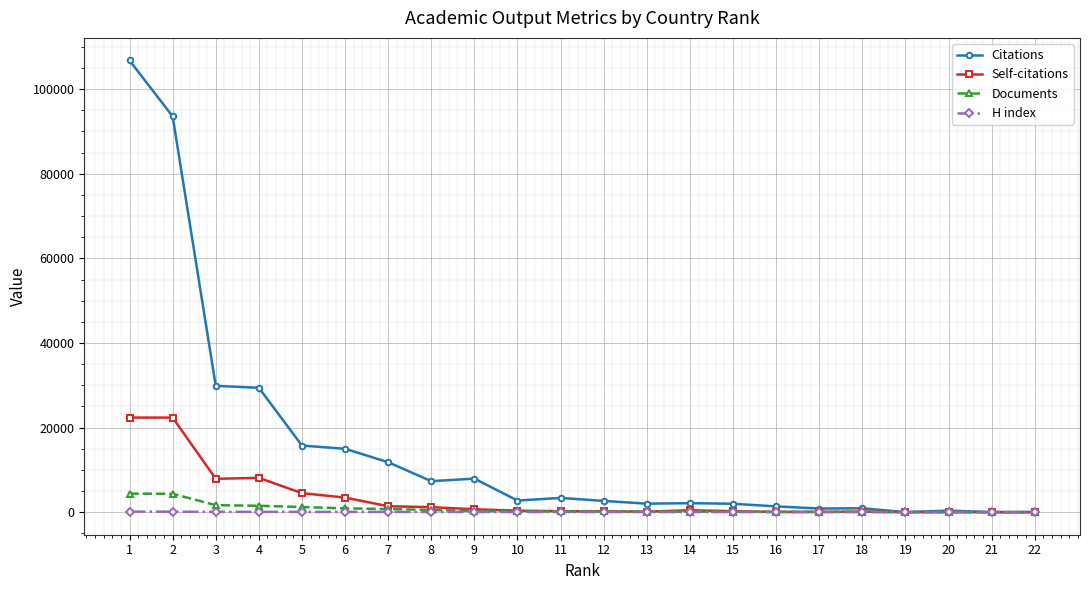

What is the total value across all series at 12?

3028